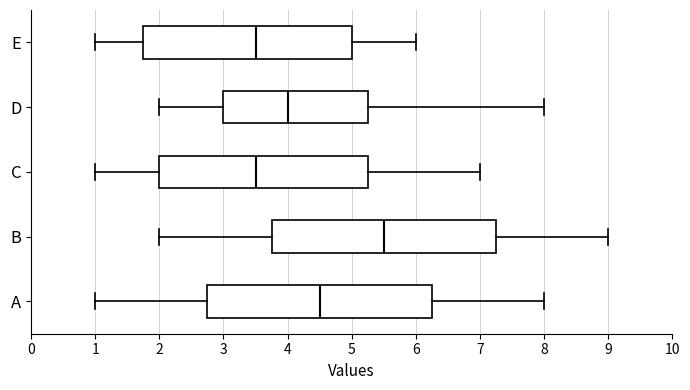

Where is the right edge of the box for C on the x-axis? The values are not printed on the chart, so give them approximately, as read against the axis.

5.3